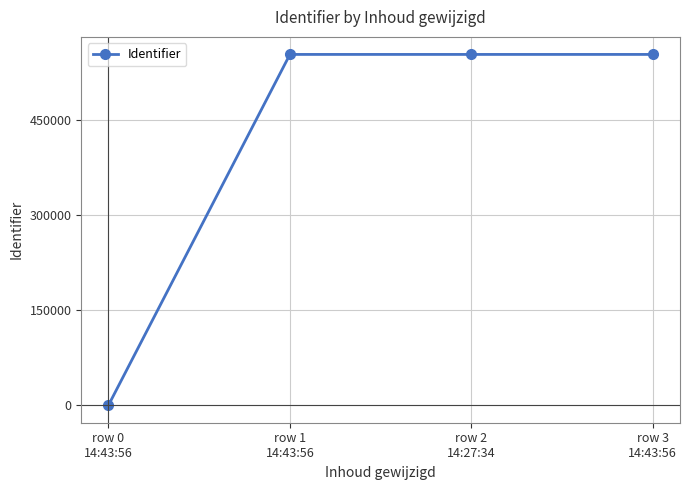

True or false: there are more than 2 points higher than both neighbors.

False